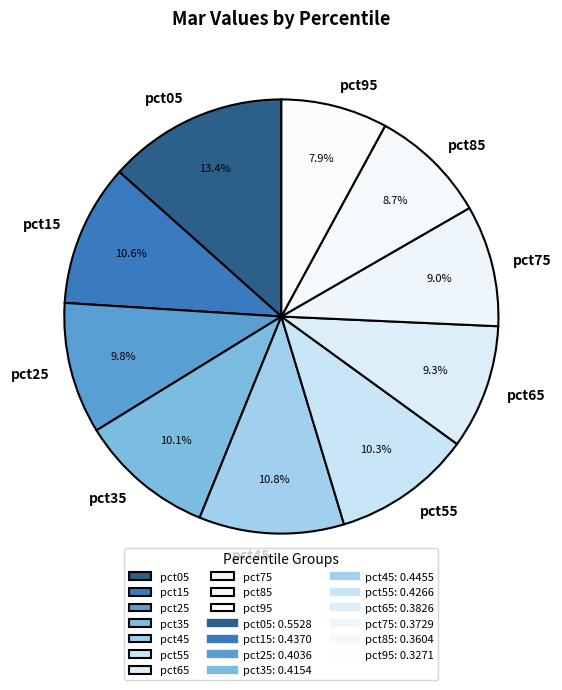

Between pct25 and pct05, which is larger?

pct05